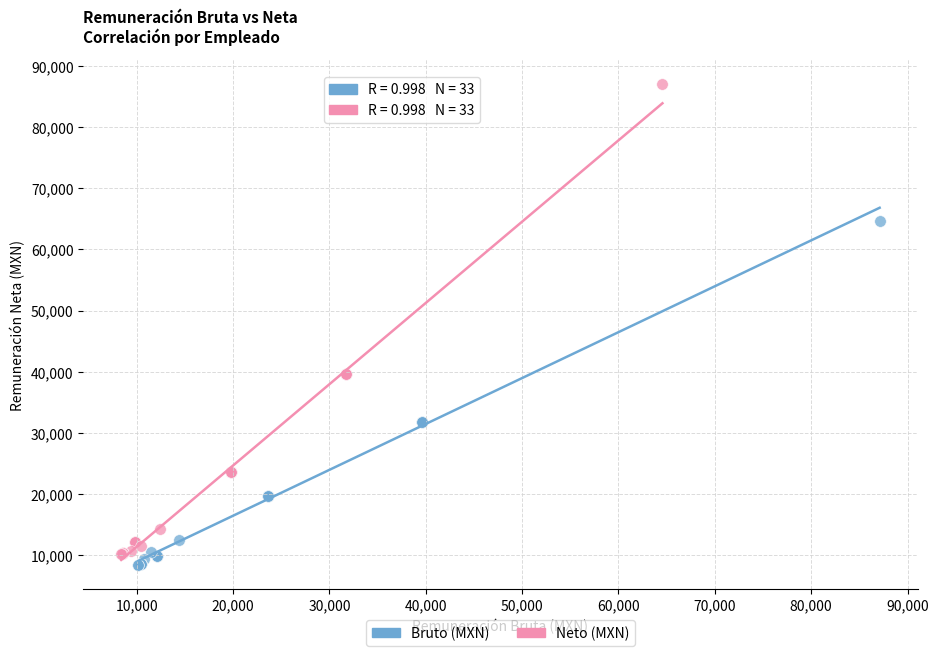

Which series contains the highest Y value?

Neto (MXN)